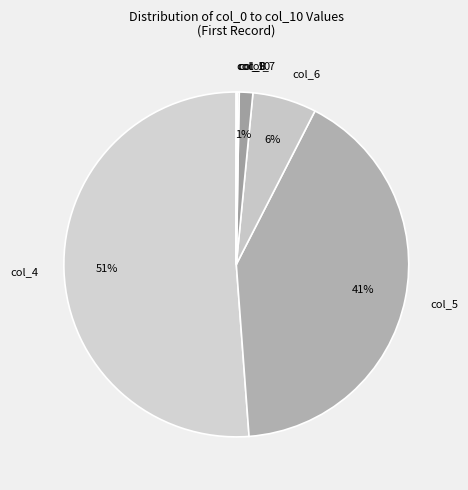

What is the largest slice in the pie chart?

col_4